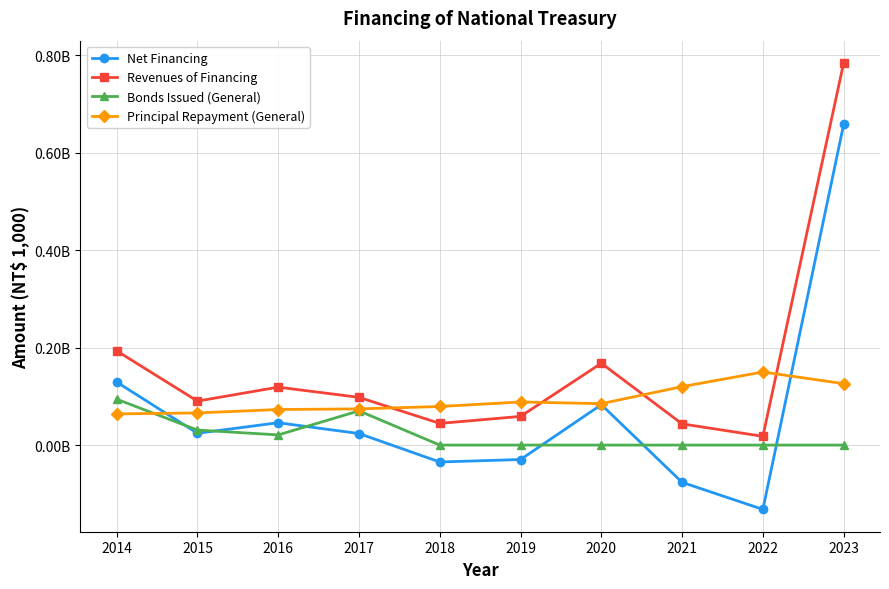

Does the chart have visible grid lines?

Yes